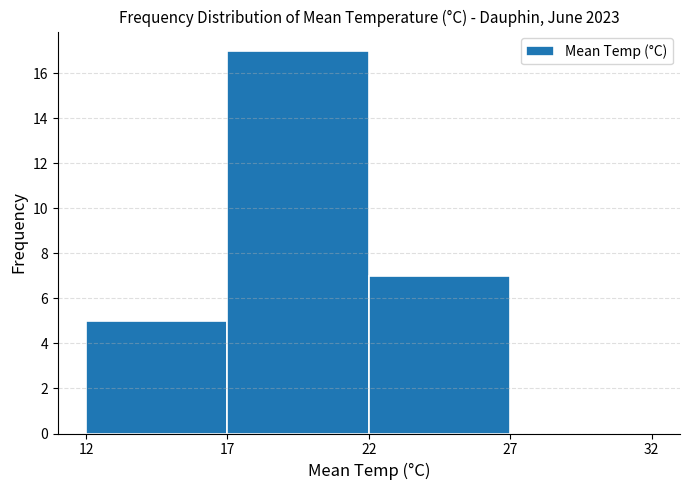

How tall is the bar that spans 22 to 27 on the x-axis? The values are not printed on the chart, so give them approximately, as read against the axis.

7